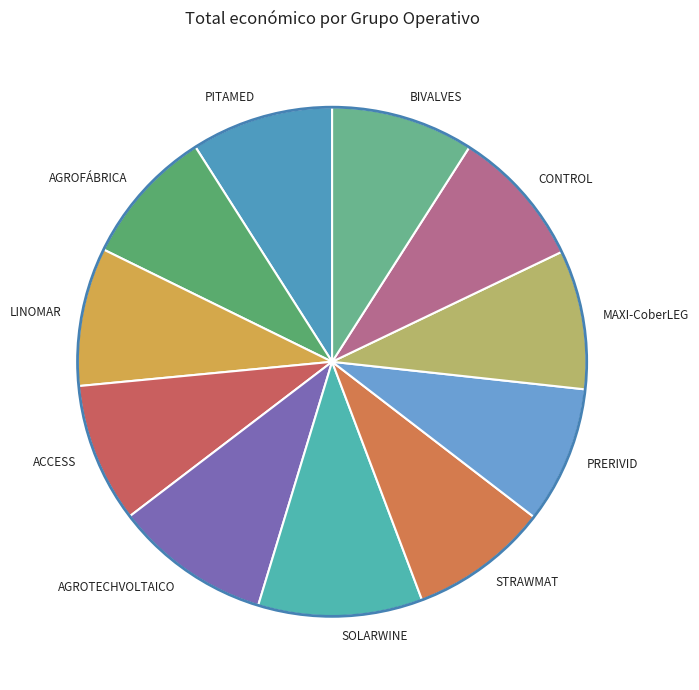

The MAXI-CoberLEG slice represents 9% of the pie. True or false?

True